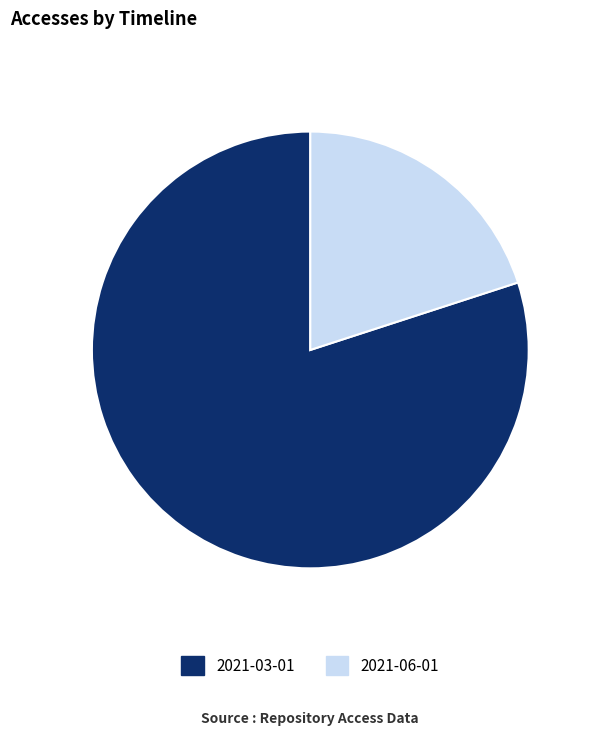

Rank the categories by value from highest to lowest.

2021-03-01, 2021-06-01